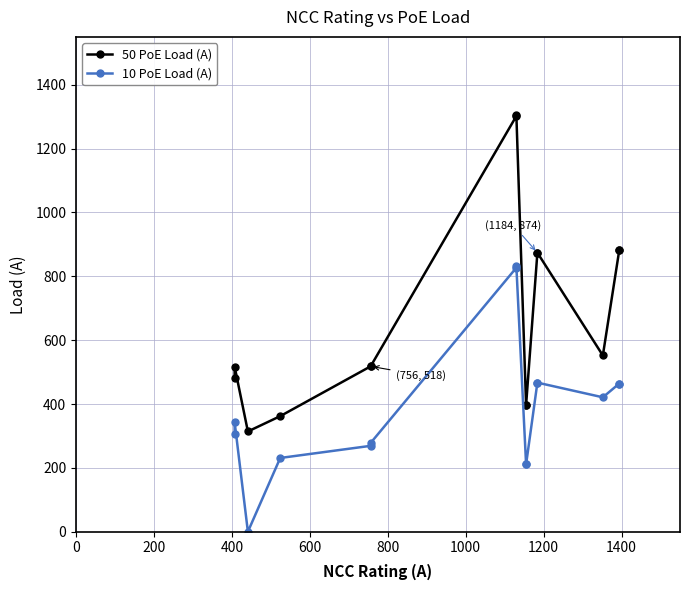

True or false: 10 PoE Load (A) and 50 PoE Load (A) intersect in this chart.

False